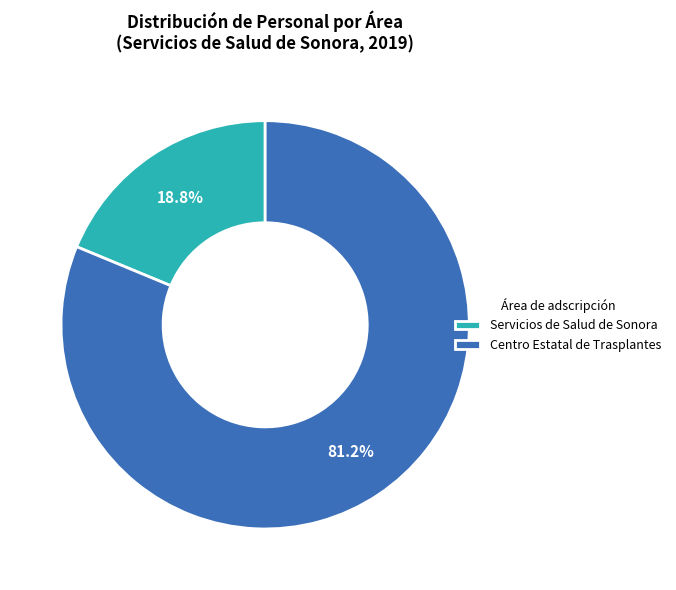

Which slice is the largest?

Centro Estatal de Trasplantes